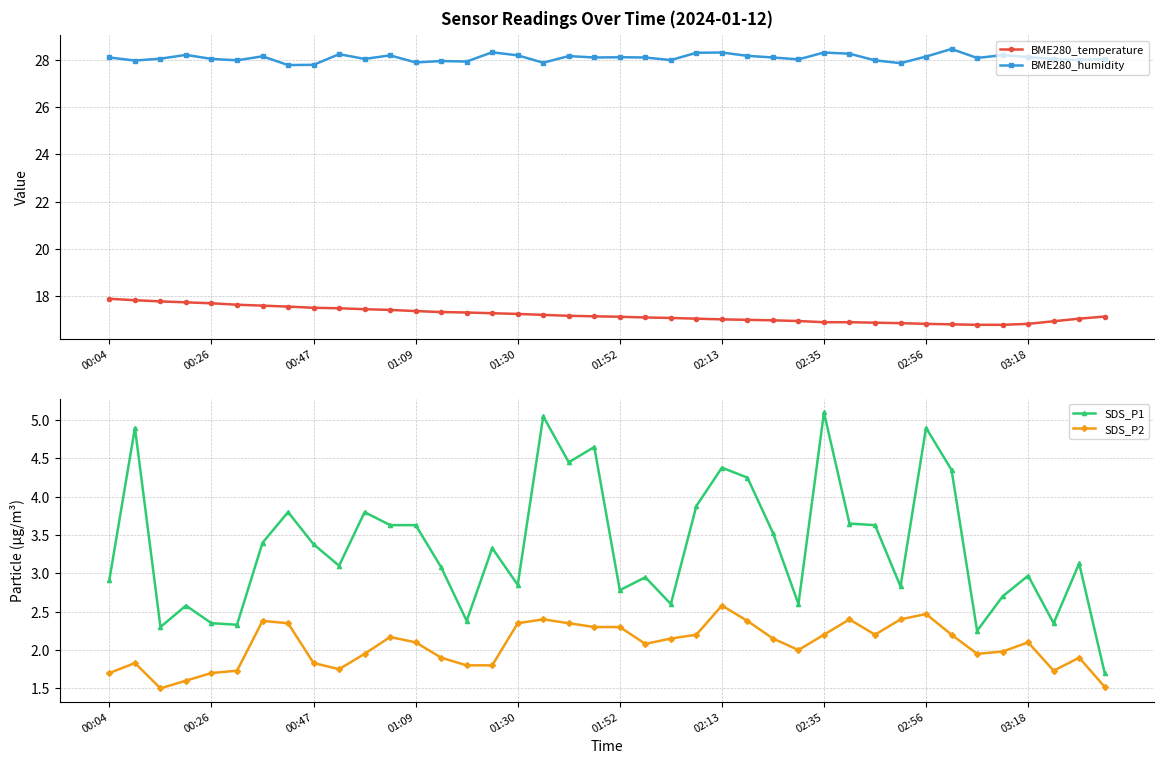

What are all the series names shown in the legend?

BME280_temperature, BME280_humidity, SDS_P1, SDS_P2